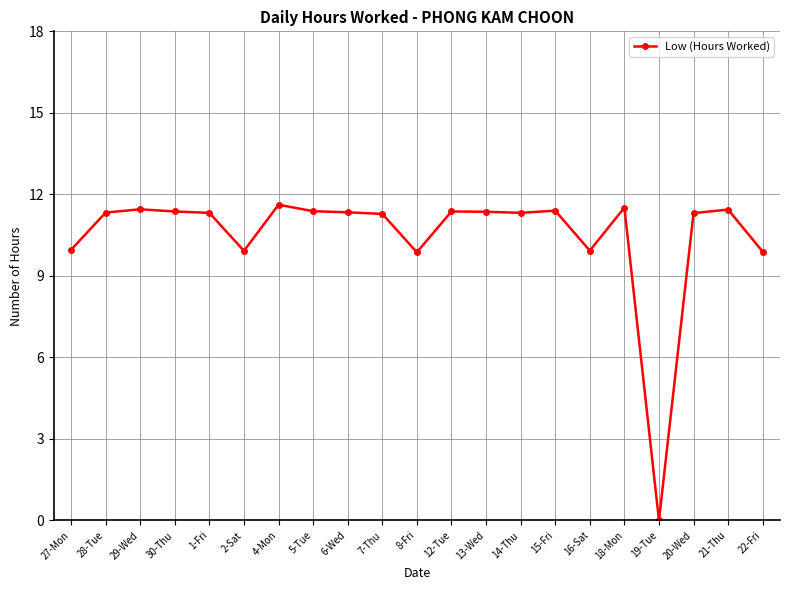

What is the value of the 19th point from the left?

11.3